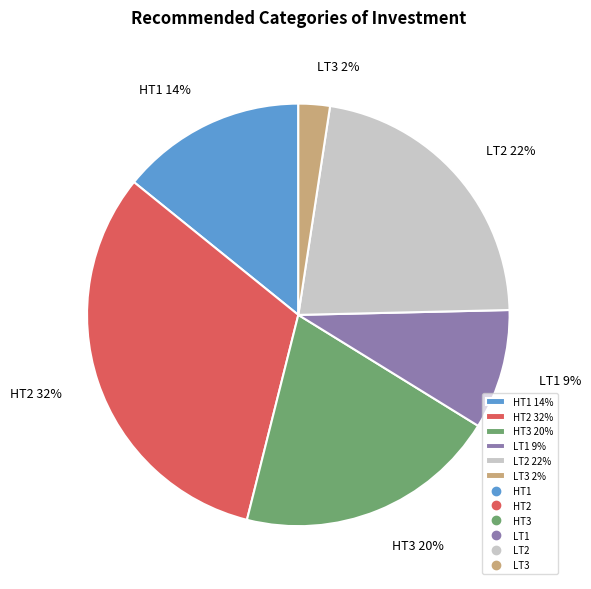

Is HT1 the majority of the pie?

No